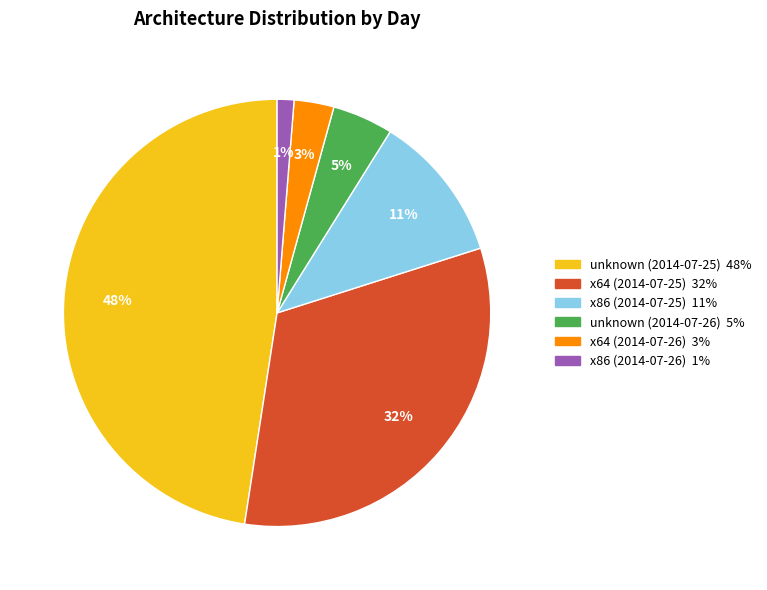

Is there a majority slice in this chart?

No